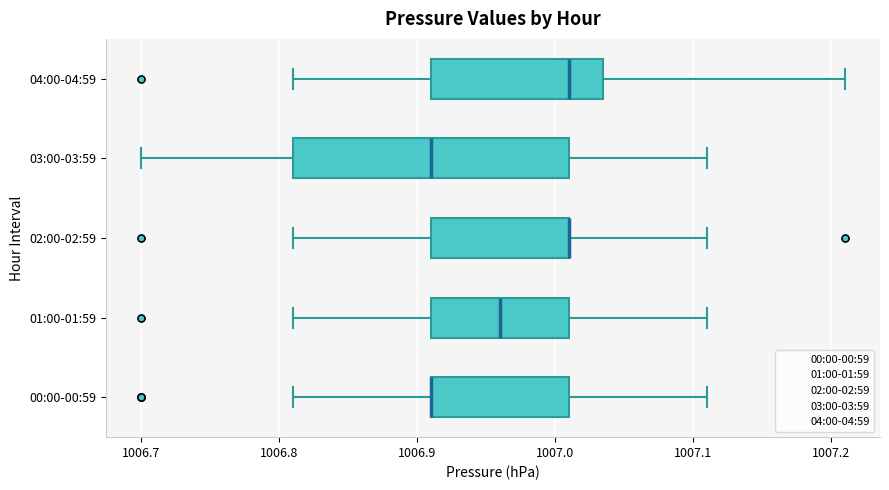

Reading bottom to top, read every box against the x-axis: the position of its median line, the range the box covers, and the ends of its whiskers. The values are not printed on the chart, so give them approximately, as read against the axis.

00:00-00:59: median 1006.91 (drawn on the box's left edge), box 1006.91 to 1007.01, whiskers 1006.81 to 1007.11
01:00-01:59: median 1006.96, box 1006.91 to 1007.01, whiskers 1006.81 to 1007.11
02:00-02:59: median 1007.01 (drawn on the box's right edge), box 1006.91 to 1007.01, whiskers 1006.81 to 1007.11
03:00-03:59: median 1006.91, box 1006.81 to 1007.01, whiskers 1006.70 to 1007.11
04:00-04:59: median 1007.01, box 1006.91 to 1007.04, whiskers 1006.81 to 1007.21